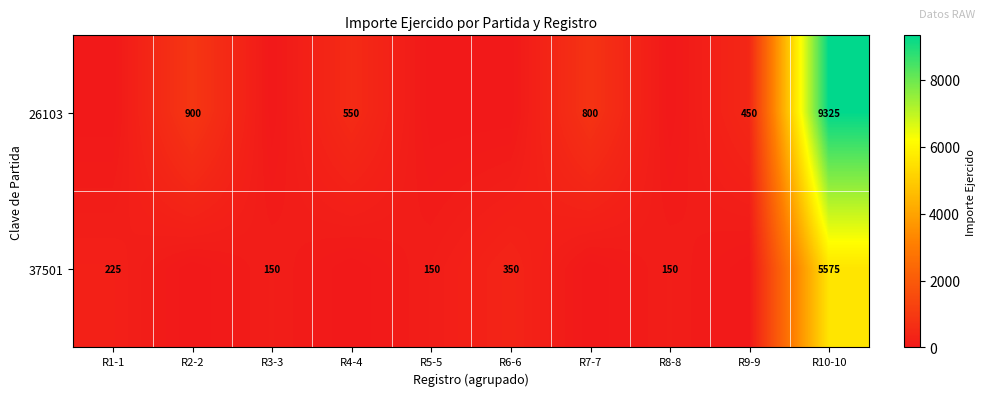

Rank the series at R10-10 from highest to lowest value.

26103, 37501